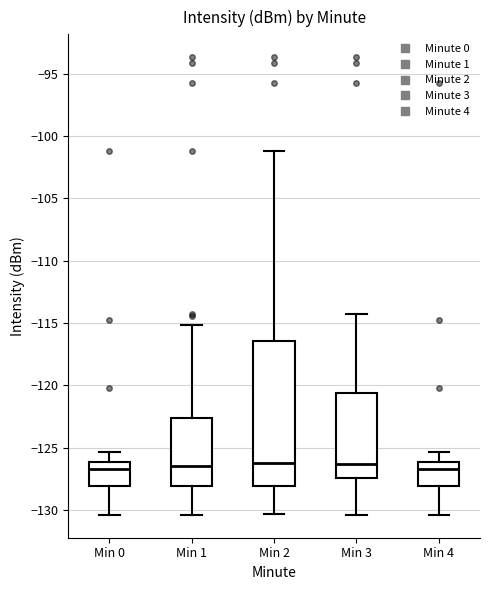

Reading left to right, transcribe this box plot: for each box, give where its median line is, the range the box spans, and where its two whiskers end, as read against the y-axis. The values are not printed on the chart, so give them approximately, as read against the axis.

Min 0: median -126.5, box -128.0 to -126.0, whiskers -130.5 to -125.5
Min 1: median -126.5, box -128.0 to -122.5, whiskers -130.5 to -115.0
Min 2: median -126.0, box -128.0 to -116.5, whiskers -130.5 to -101.0
Min 3: median -126.5, box -127.5 to -120.5, whiskers -130.5 to -114.5
Min 4: median -126.5, box -128.0 to -126.0, whiskers -130.5 to -125.5